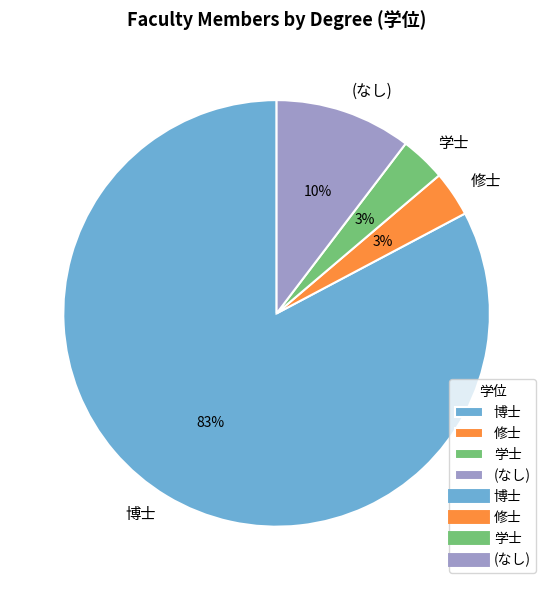

To the nearest percent, what is the average slice percentage?

25%